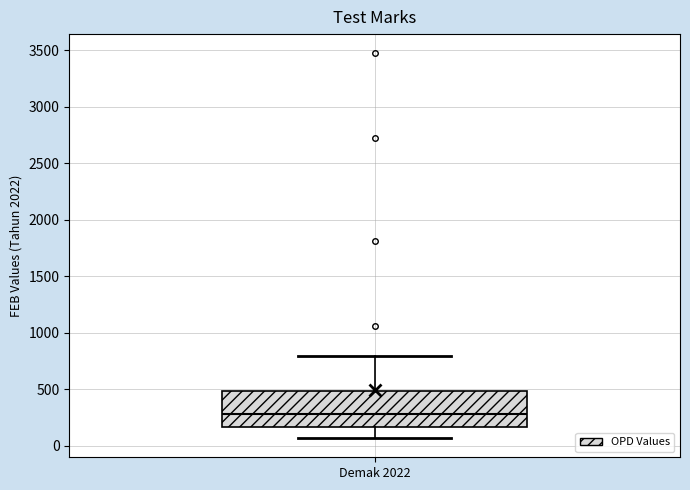

Read this box plot against the y-axis: the position of the median line, the range covered by the box, and the ends of both whiskers. The values are not printed on the chart, so give them approximately, as read against the axis.

median 300, box 150 to 500, whiskers 50 to 800